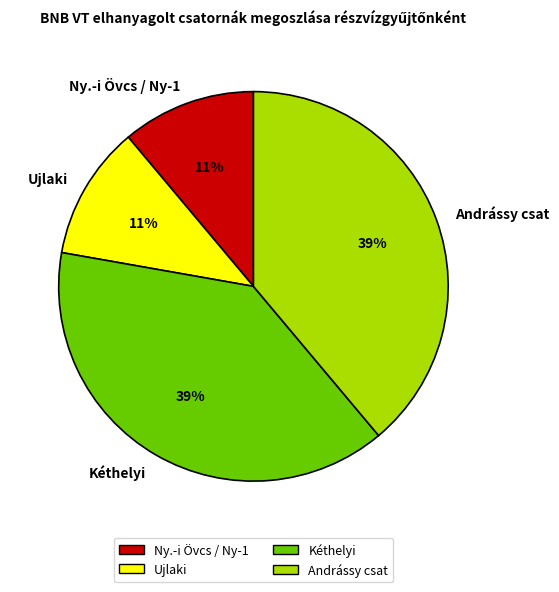

To the nearest percent, what is the average slice percentage?

25%